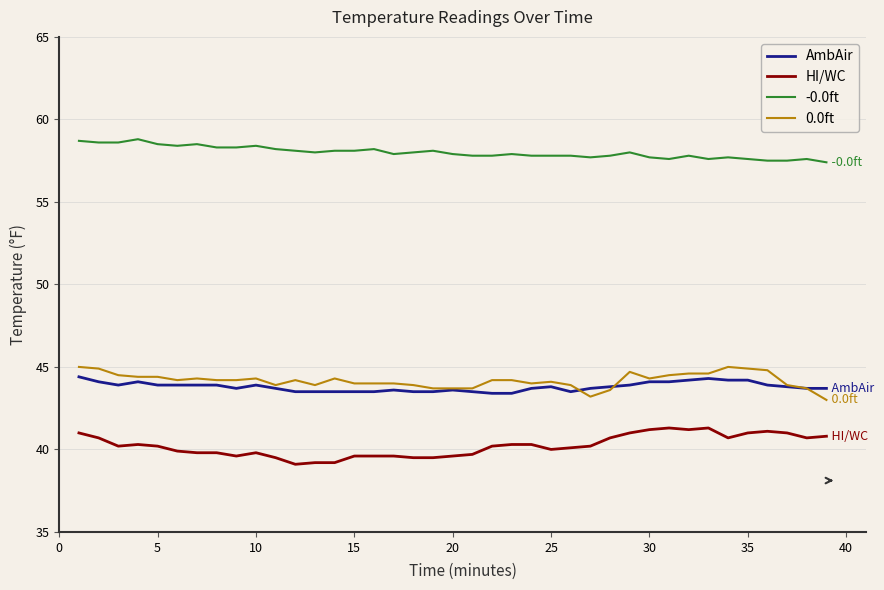

At how many categories does at least one series exceed 49?

39